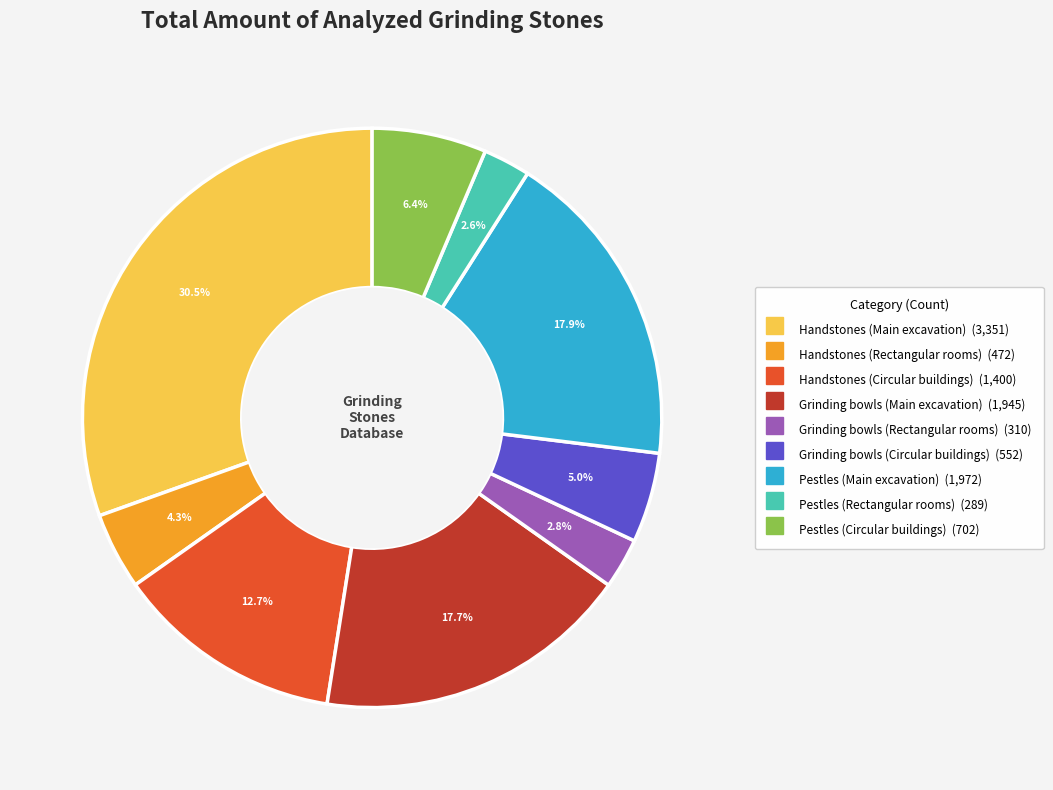

Which slice is the largest?

Handstones (Main excavation)